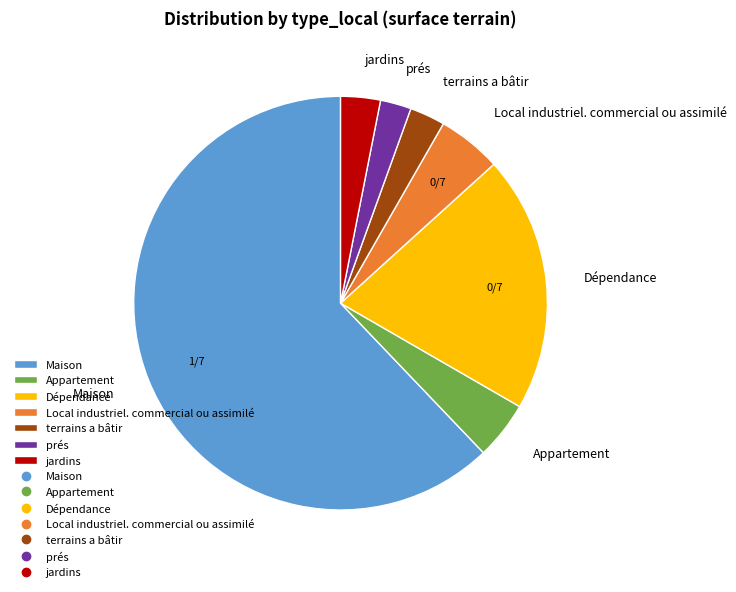

How many slices are in this pie chart?

7